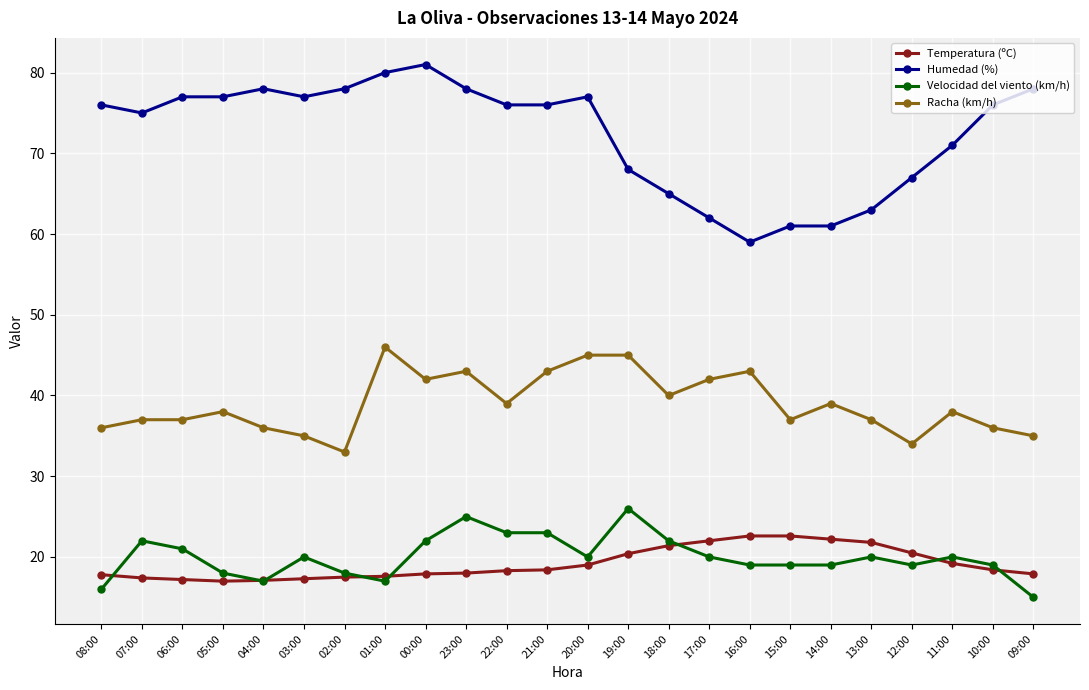

True or false: Velocidad del viento (km/h) has a value of 20.0 at 03:00.

True